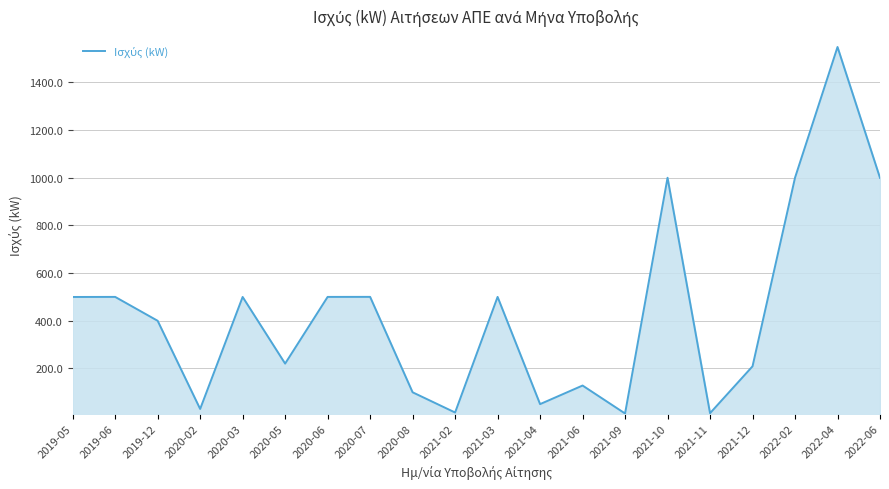

Which category has the highest value across all series?

2022-04